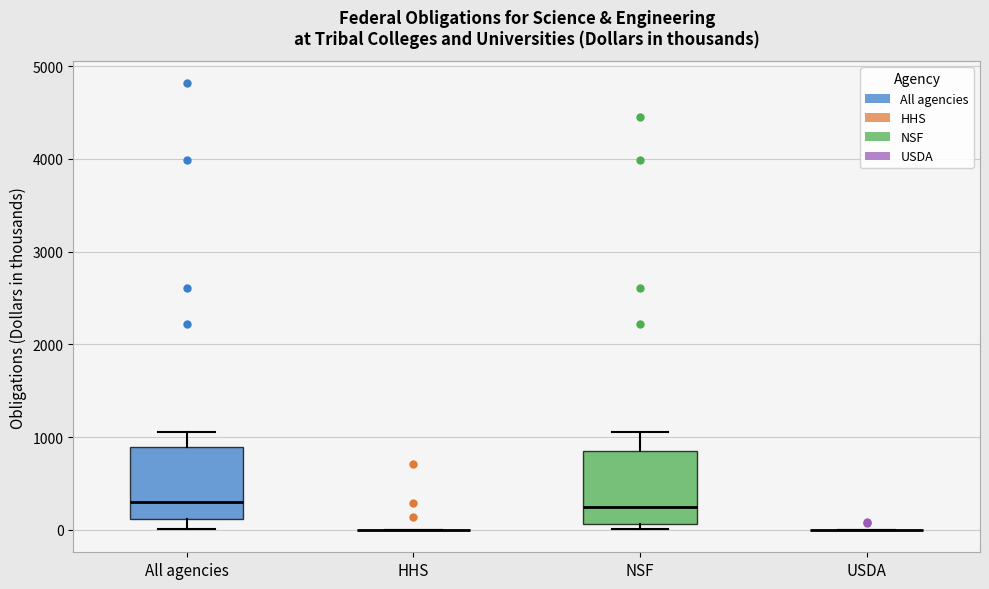

Reading left to right, transcribe this box plot: for each box, give where its median line is, the range the box spans, and where its two whiskers end, as read against the y-axis. The values are not printed on the chart, so give them approximately, as read against the axis.

All agencies: median 300, box 100 to 900, whiskers 0 to 1100
HHS: box collapsed to a line at 0, whiskers 0 to 0
NSF: median 200, box 100 to 800, whiskers 0 to 1100
USDA: box collapsed to a line at 0, whiskers 0 to 0